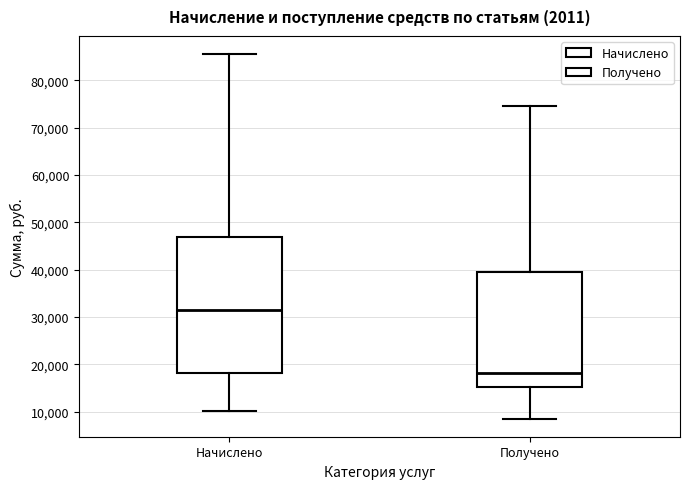

Reading left to right, read every box against the y-axis: the position of its median line, the range the box covers, and the ends of its whiskers. The values are not printed on the chart, so give them approximately, as read against the axis.

Начислено: median 32000, box 18000 to 47000, whiskers 10000 to 85000
Получено: median 18000, box 15000 to 40000, whiskers 9000 to 74000